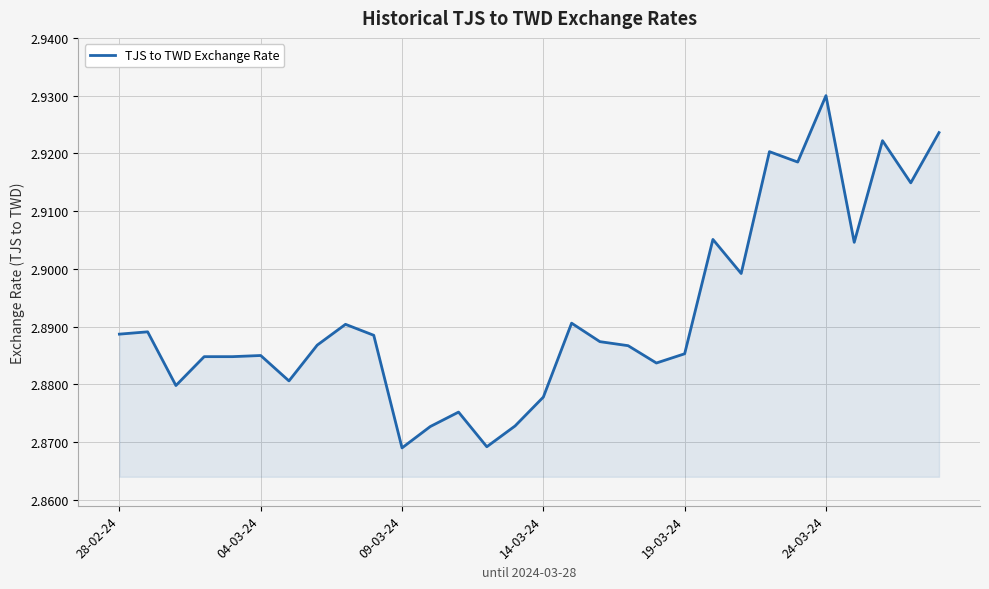

How many values are between 2 and 3?

30